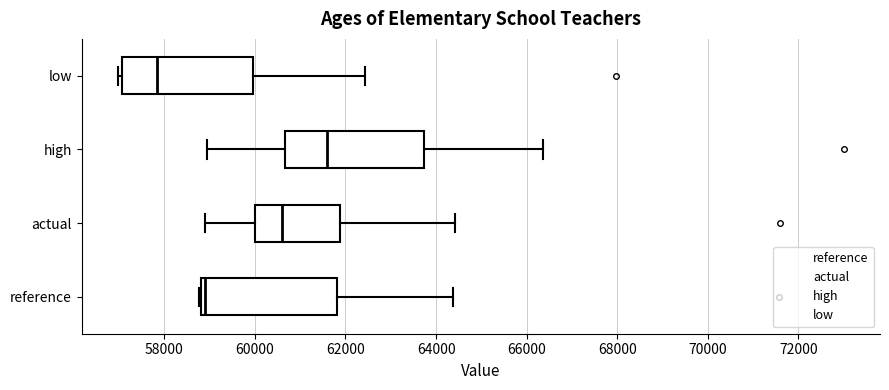

Where does the right whisker of the box for reference end on the x-axis? The values are not printed on the chart, so give them approximately, as read against the axis.

64400